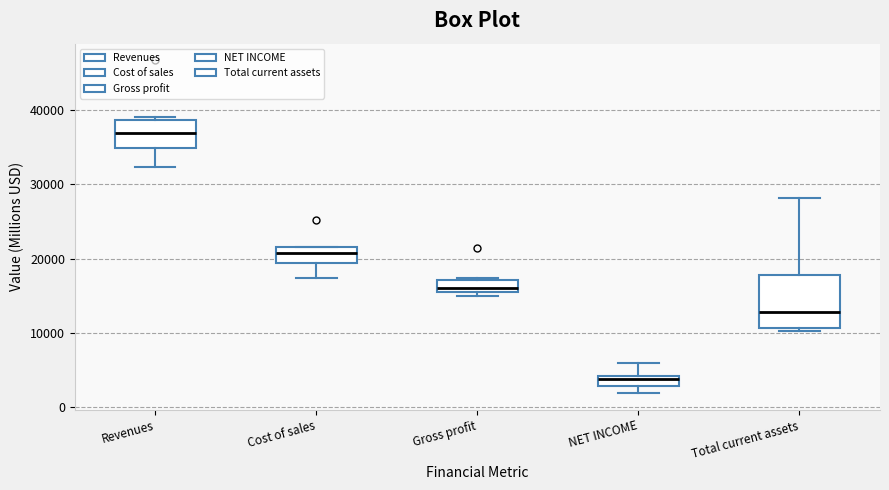

Which box is the tallest, from its lower edge to its upper edge?

Total current assets